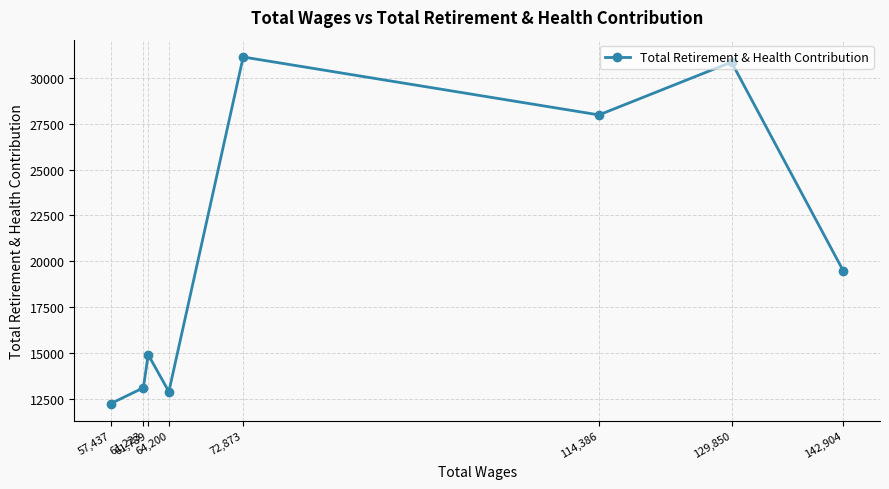

Which label corresponds to the smallest value in the chart?

57,437